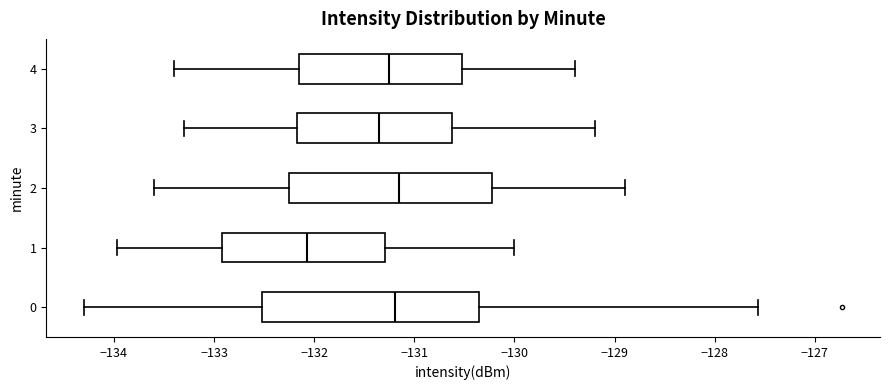

Which box is the widest, from its left edge to its right edge?

0